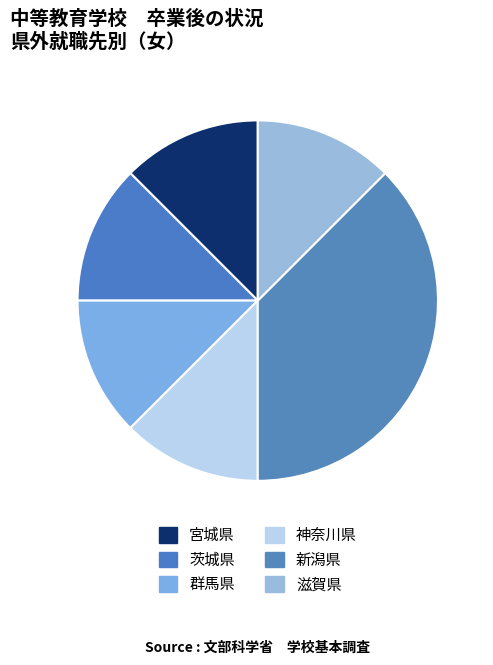

Is the sum of 宮城県 and 滋賀県 greater than half?

No